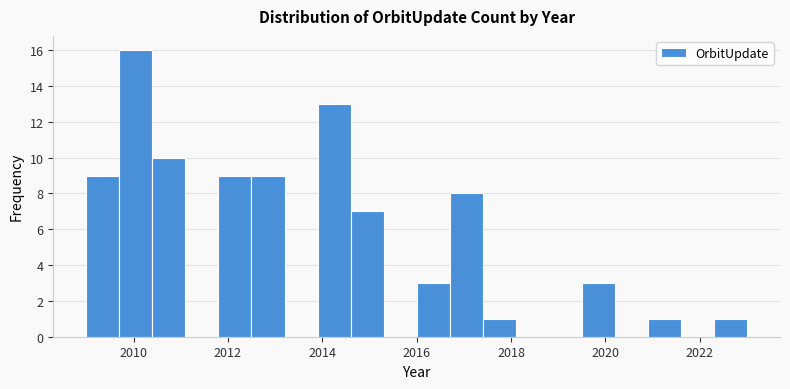

Read against the x-axis, roughly where is the centre of the tallest bar?

2010.0